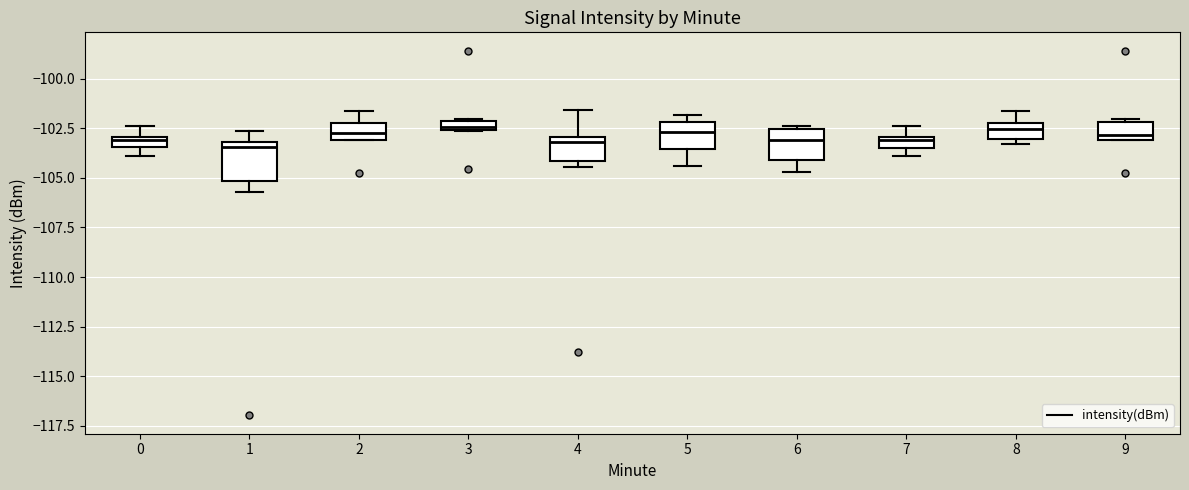

Where is the upper edge of the box at x = 5 on the y-axis? The values are not printed on the chart, so give them approximately, as read against the axis.

-102.0